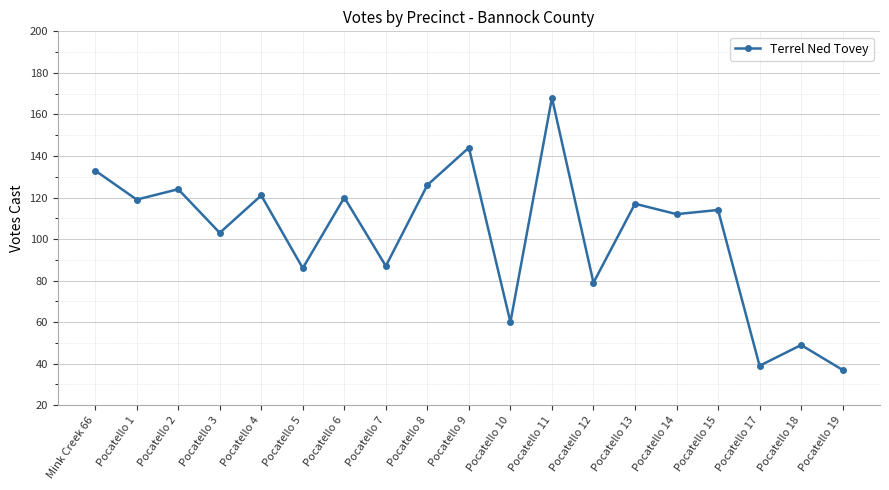

At which category does the data reach its first local peak?

Pocatello 2